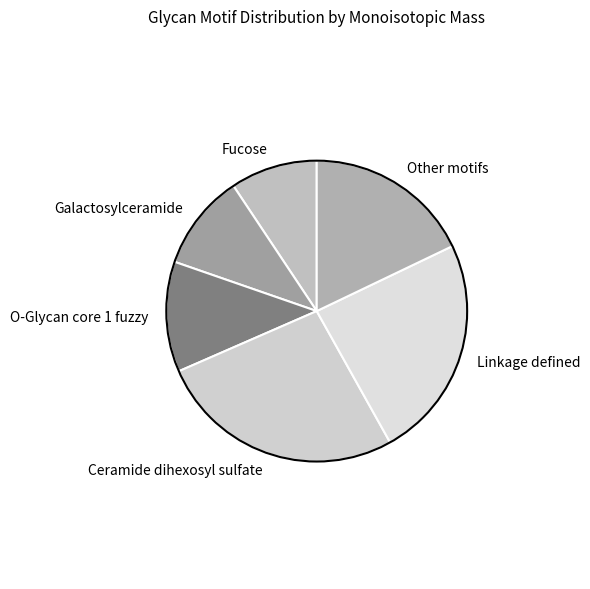

Does Linkage defined represent more than half of the total?

No